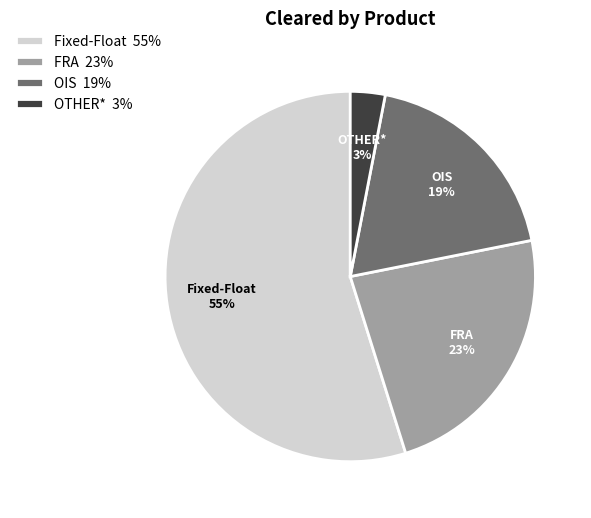

Rank the categories by value from highest to lowest.

Fixed-Float, FRA, OIS, OTHER*